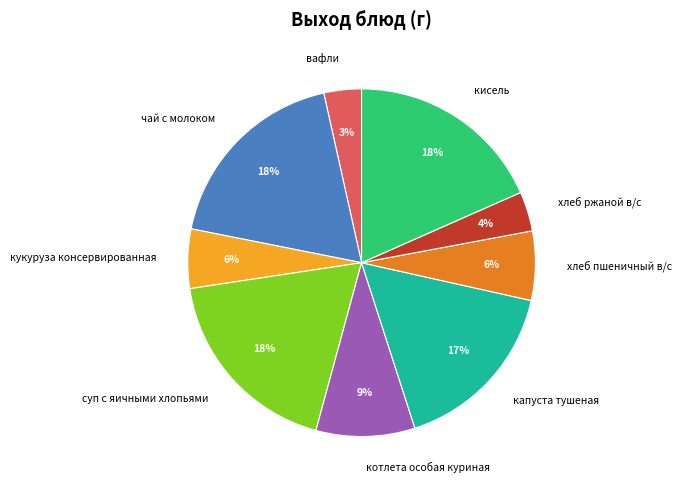

Is the sum of чай с молоком and кукуруза консервированная greater than half?

No